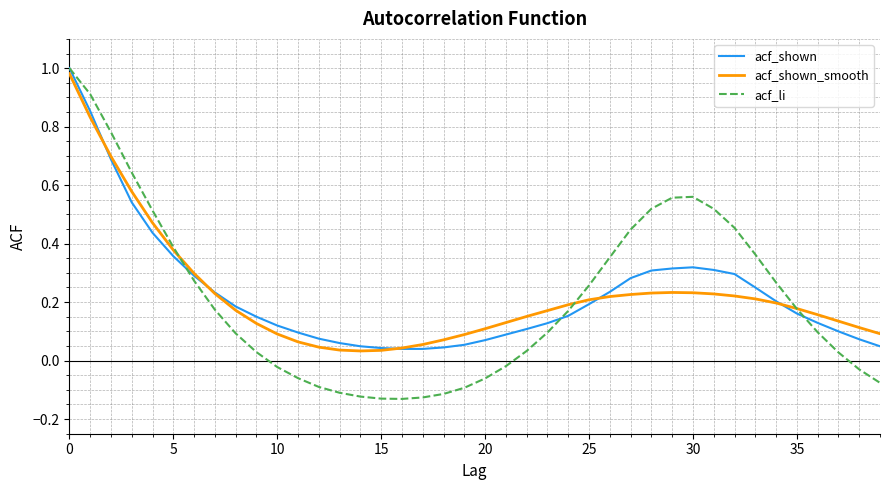

Count the number of data series in this chart.

3